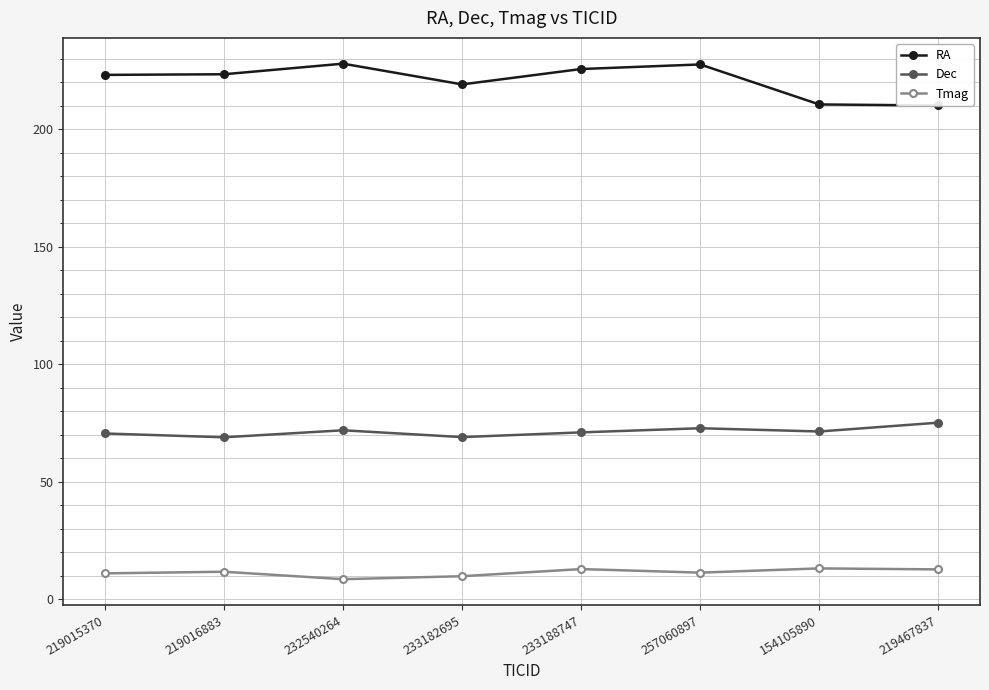

Which has a higher value, 154105890 or 219015370?

219015370